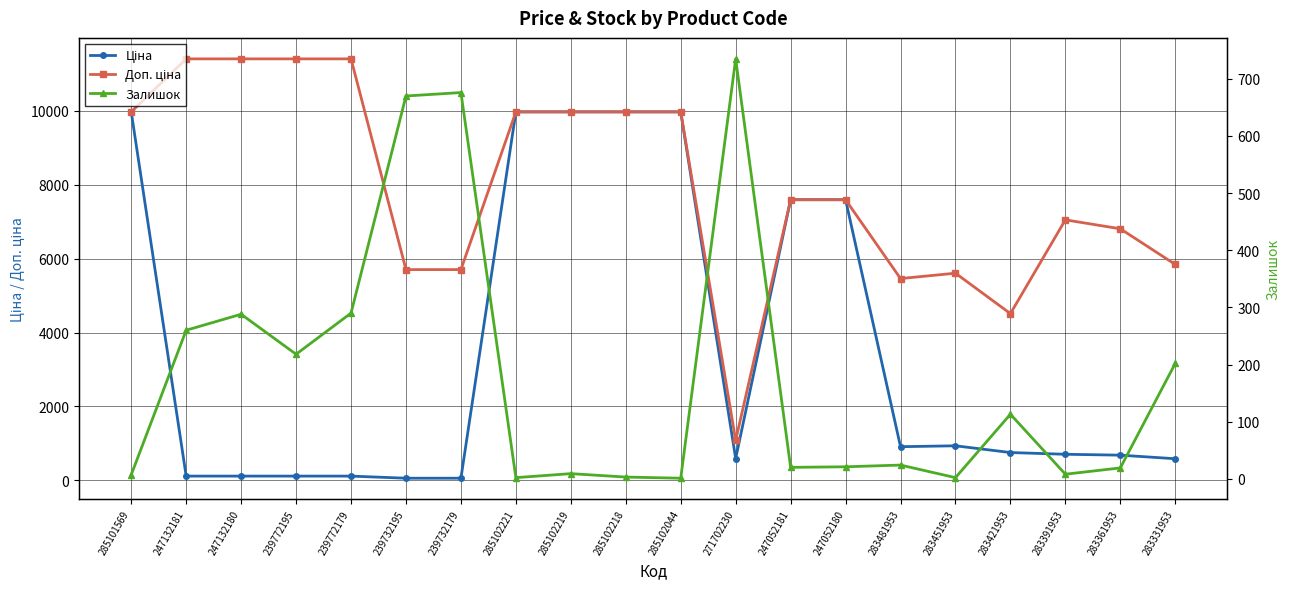

At which category is the sum across all series the highest?

285102219